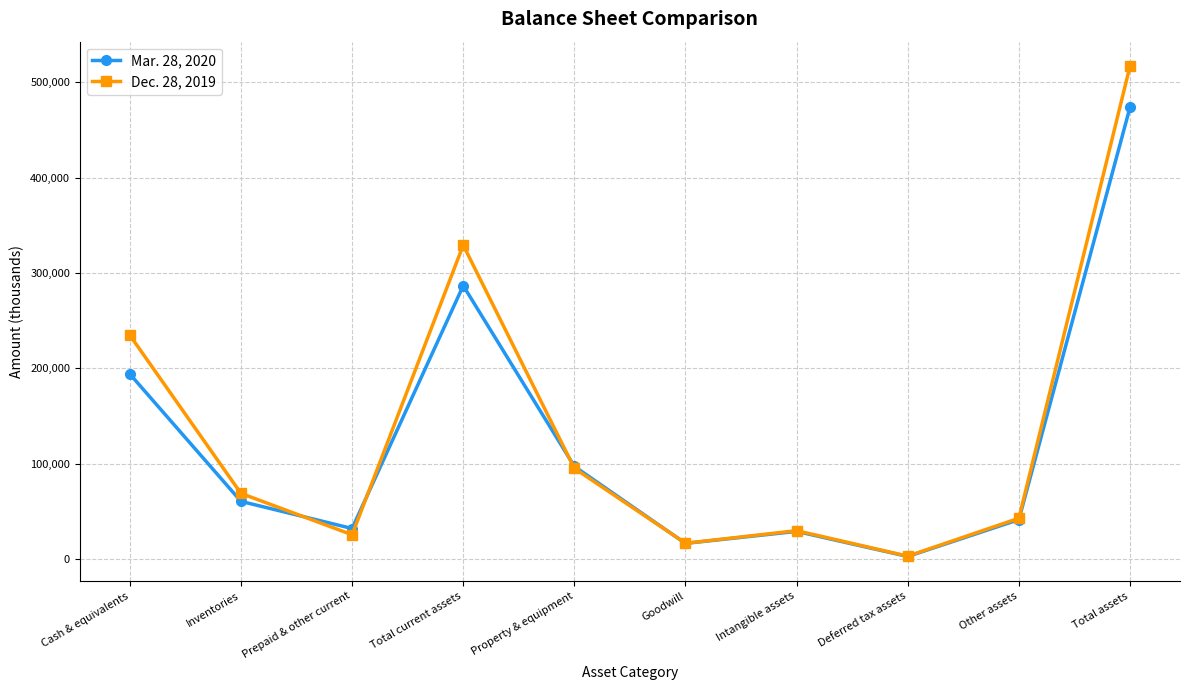

What is the label of the 10th point from the right?

Cash & equivalents